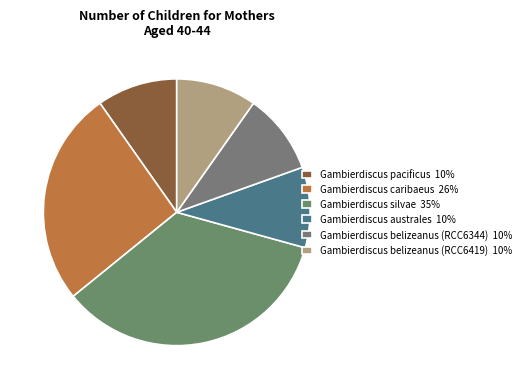

The Gambierdiscus silvae slice represents 46% of the pie. True or false?

False